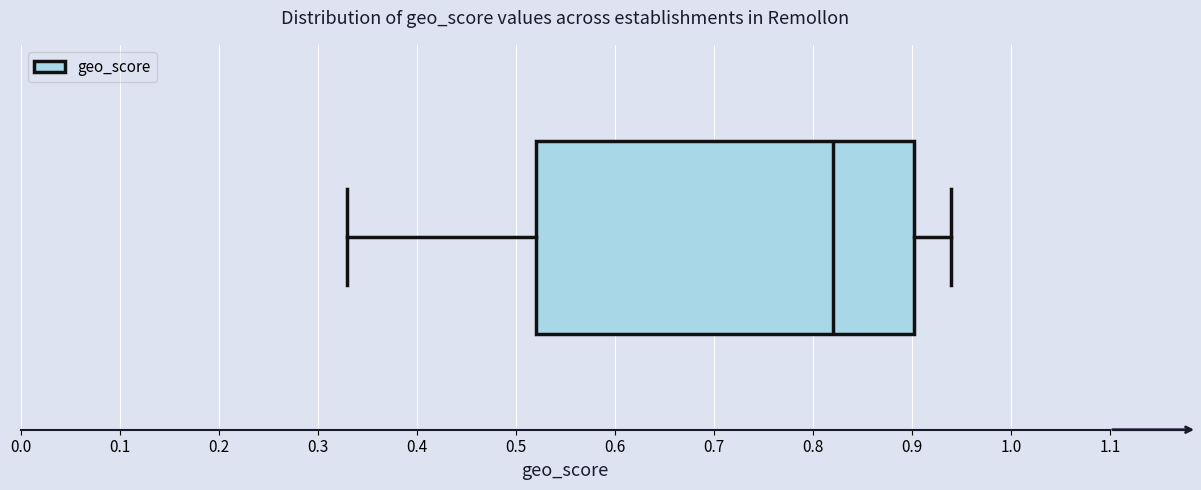

Transcribe this box plot: give where the median line is, the range the box spans, and where the two whiskers end, as read against the x-axis. The values are not printed on the chart, so give them approximately, as read against the axis.

median 0.82, box 0.52 to 0.90, whiskers 0.33 to 0.94